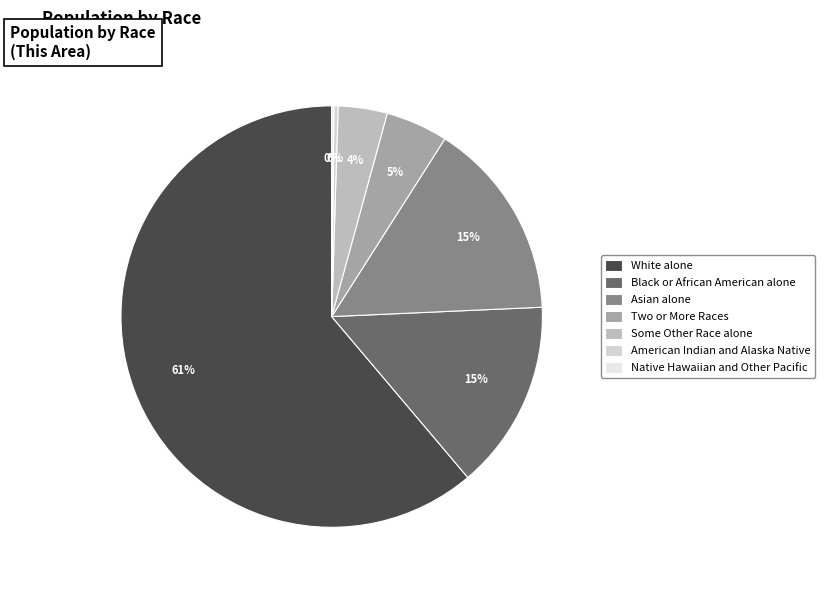

What is the ratio of the value at Some Other Race alone to the value at Black or African American alone?

0.3